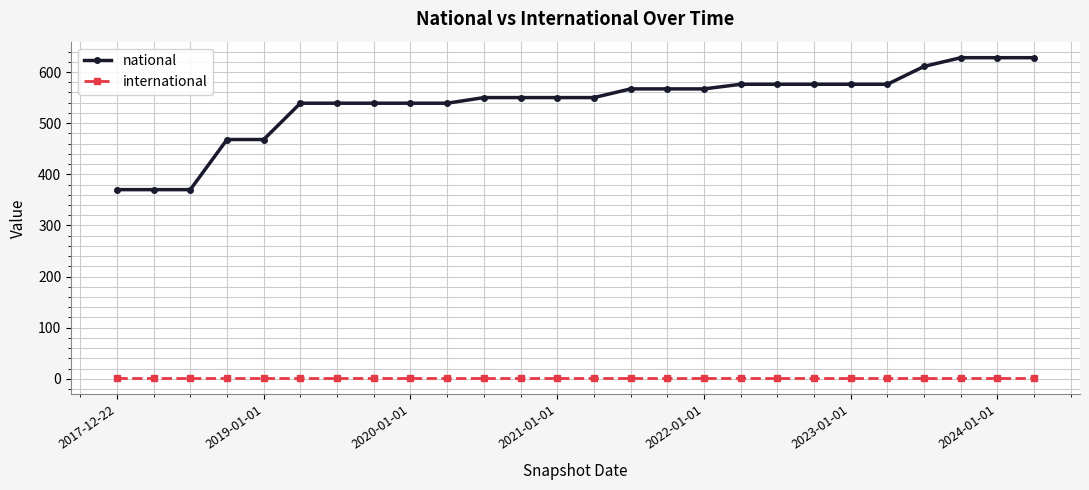

True or false: international and national cross at least once.

False